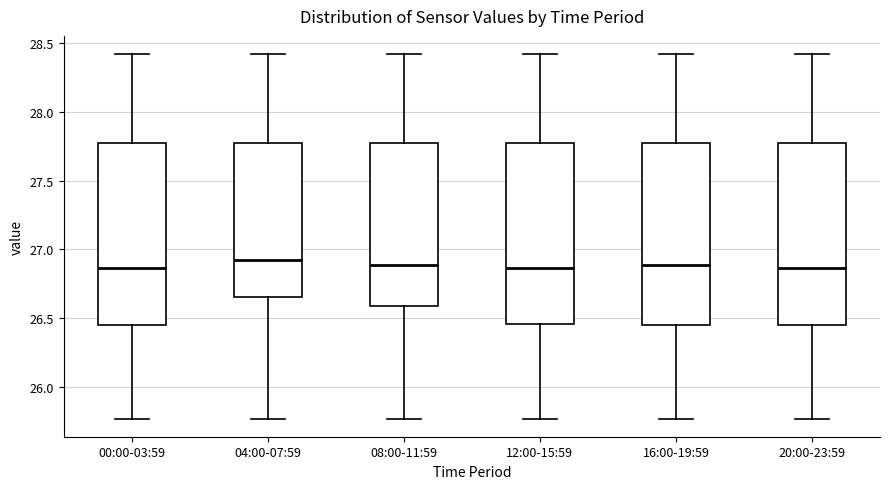

Where does the lower whisker of the box for 00:00-03:59 end on the y-axis? The values are not printed on the chart, so give them approximately, as read against the axis.

25.75